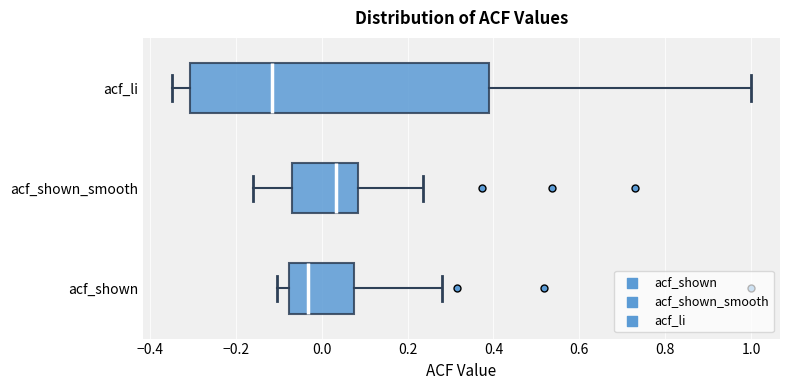

Comparing the boxes themselves (not the whiskers), which one is the widest?

acf_li